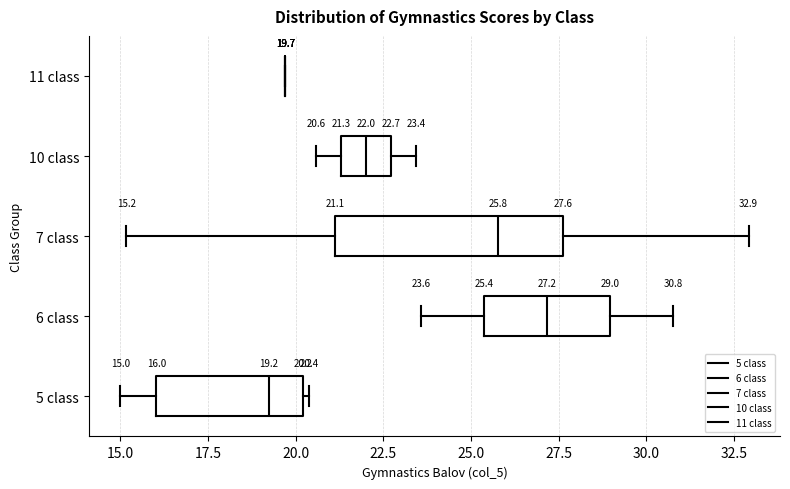

Comparing the boxes themselves (not the whiskers), which one is the widest?

7 class